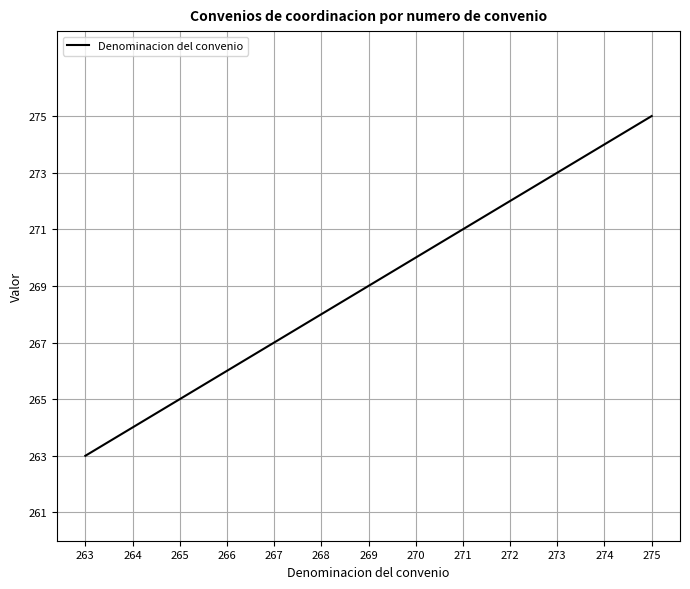

Approximately how many times larger is the value at 265 compared to 266?

1.0